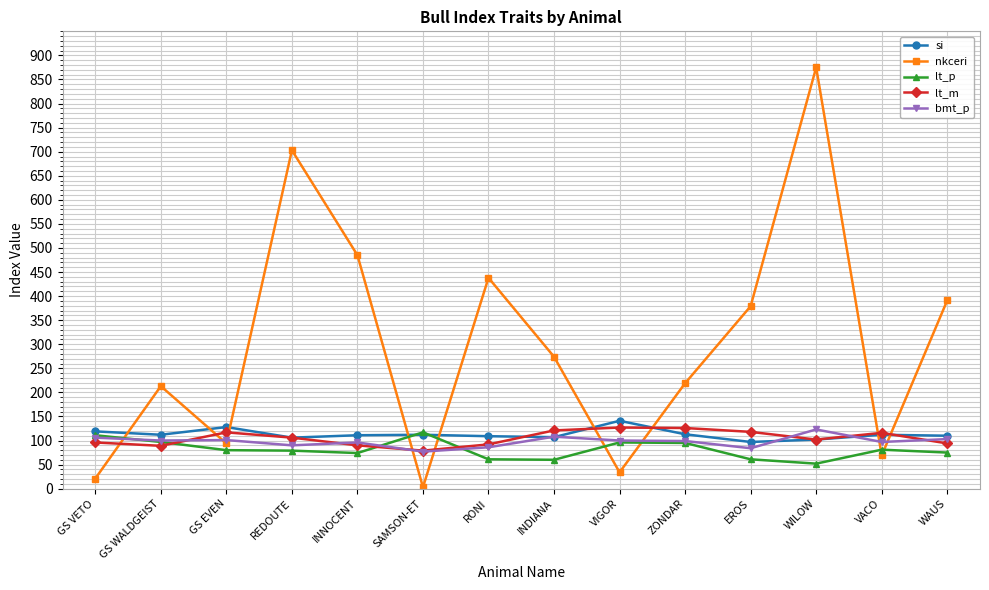

How many data points does each series have?

14